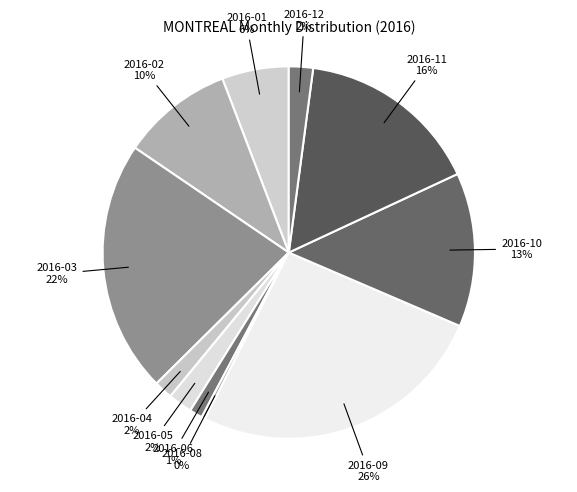

How many segments does this pie chart have?

11